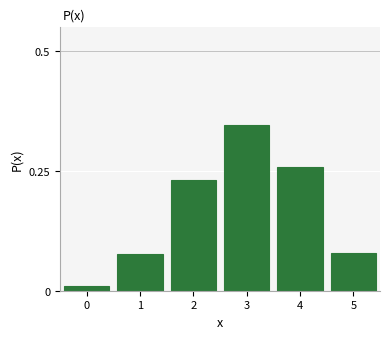

What is the change in value from 1 to 3?

+0.3